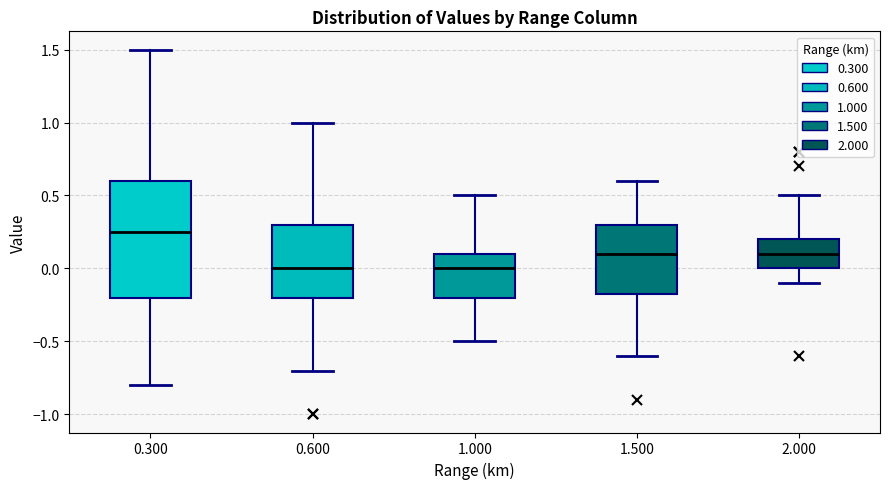

Reading left to right, read every box against the y-axis: the position of its median line, the range the box covers, and the ends of its whiskers. The values are not printed on the chart, so give them approximately, as read against the axis.

0.300: median 0.25, box -0.20 to 0.60, whiskers -0.80 to 1.50
0.600: median 0.00, box -0.20 to 0.30, whiskers -0.70 to 1.00
1.000: median 0.00, box -0.20 to 0.10, whiskers -0.50 to 0.50
1.500: median 0.10, box -0.15 to 0.30, whiskers -0.60 to 0.60
2.000: median 0.10, box 0.00 to 0.20, whiskers -0.10 to 0.50